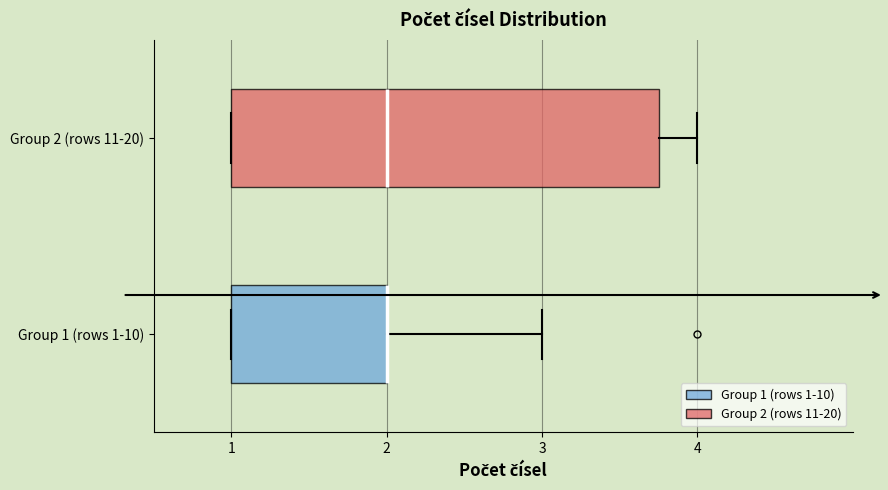

Reading bottom to top, transcribe this box plot: for each box, give where its median line is, the range the box spans, and where its two whiskers end, as read against the x-axis. The values are not printed on the chart, so give them approximately, as read against the axis.

Group 1 (rows 1-10): median 2.0 (drawn on the box's right edge), box 1.0 to 2.0, whiskers 1.0 to 3.0
Group 2 (rows 11-20): median 2.0, box 1.0 to 3.8, whiskers 1.0 to 4.0